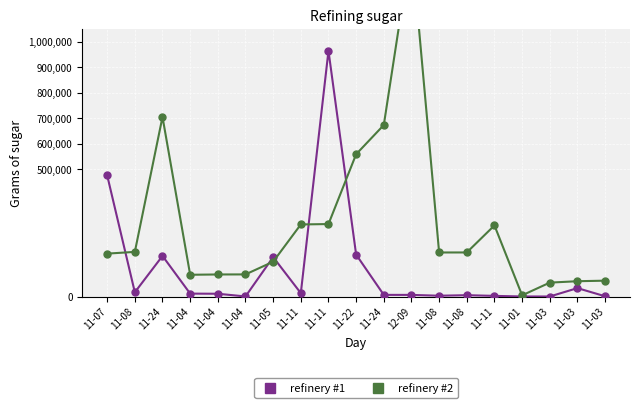

After their last crossing, which series has the higher values: refinery #1 or refinery #2?

refinery #2